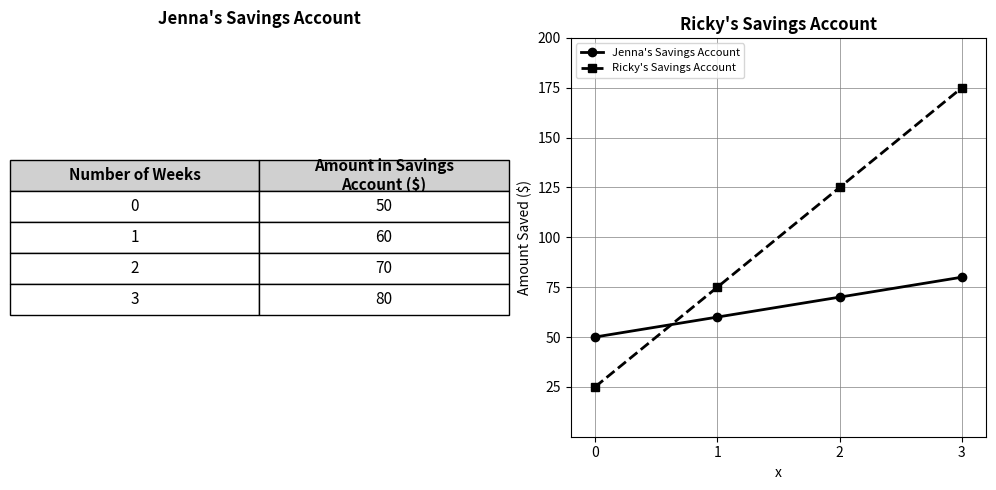

Rank the series by their average value, from lowest to highest.

Jenna's Savings Account, Ricky's Savings Account